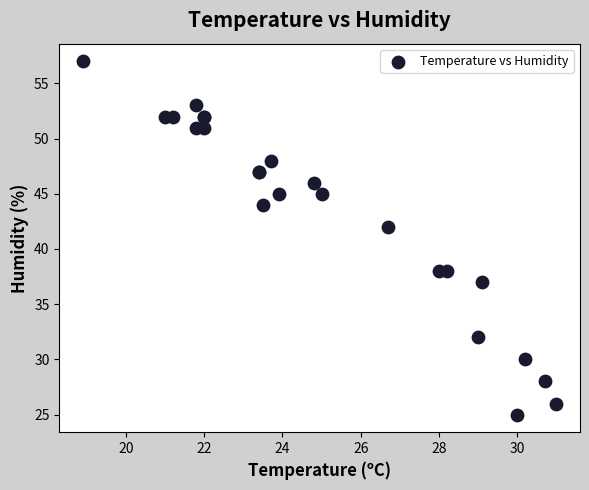

What Y value in the scatter plot is closest to 41?

42